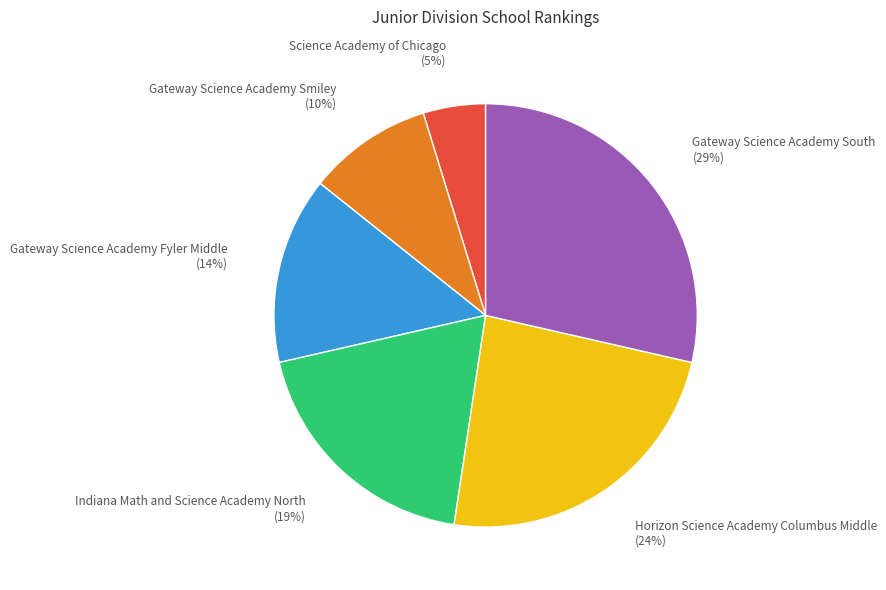

To the nearest percent, what is the average slice percentage?

17%